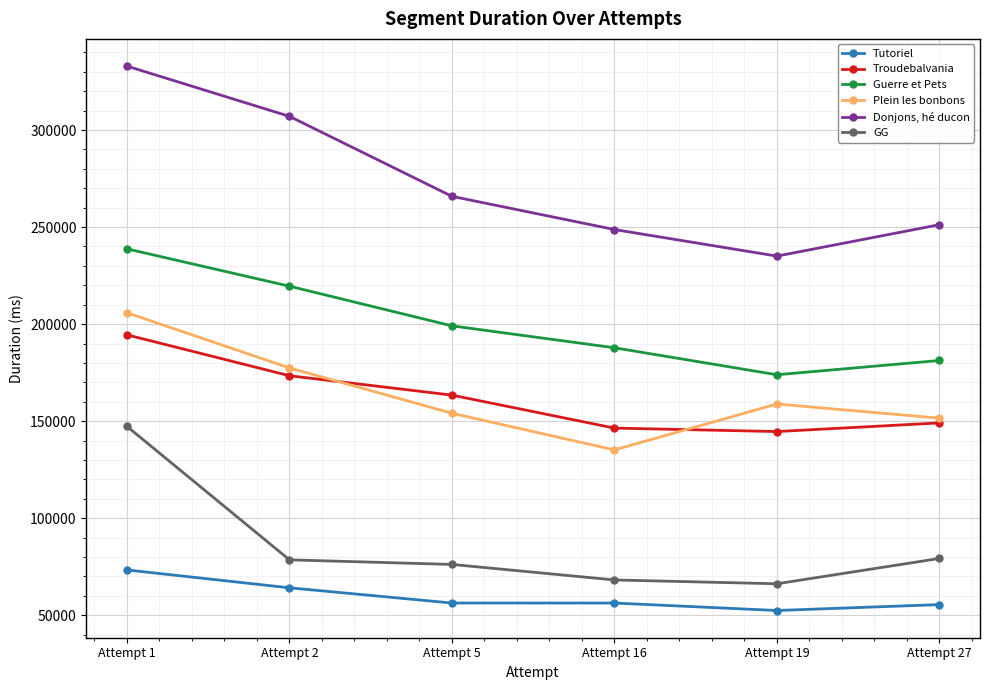

Which category has the lowest value in the Guerre et Pets series?

Attempt 19